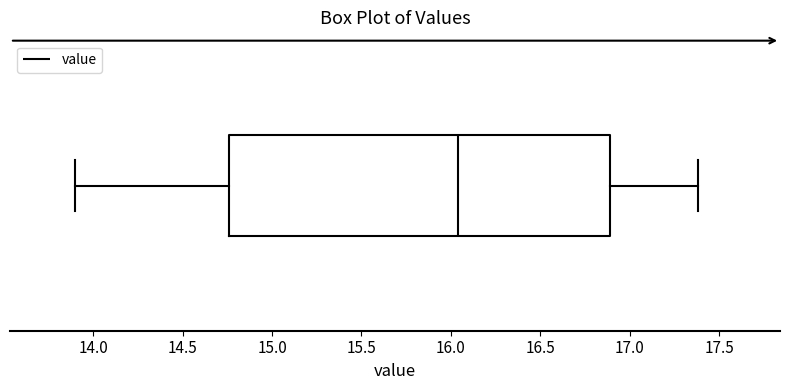

Read this box plot against the x-axis: the position of the median line, the range covered by the box, and the ends of both whiskers. The values are not printed on the chart, so give them approximately, as read against the axis.

median 16.05, box 14.75 to 16.90, whiskers 13.90 to 17.40